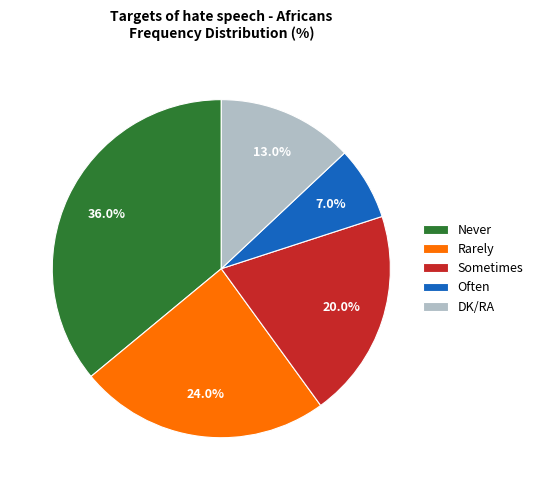

To the nearest percent, what portion does Rarely represent?

24%